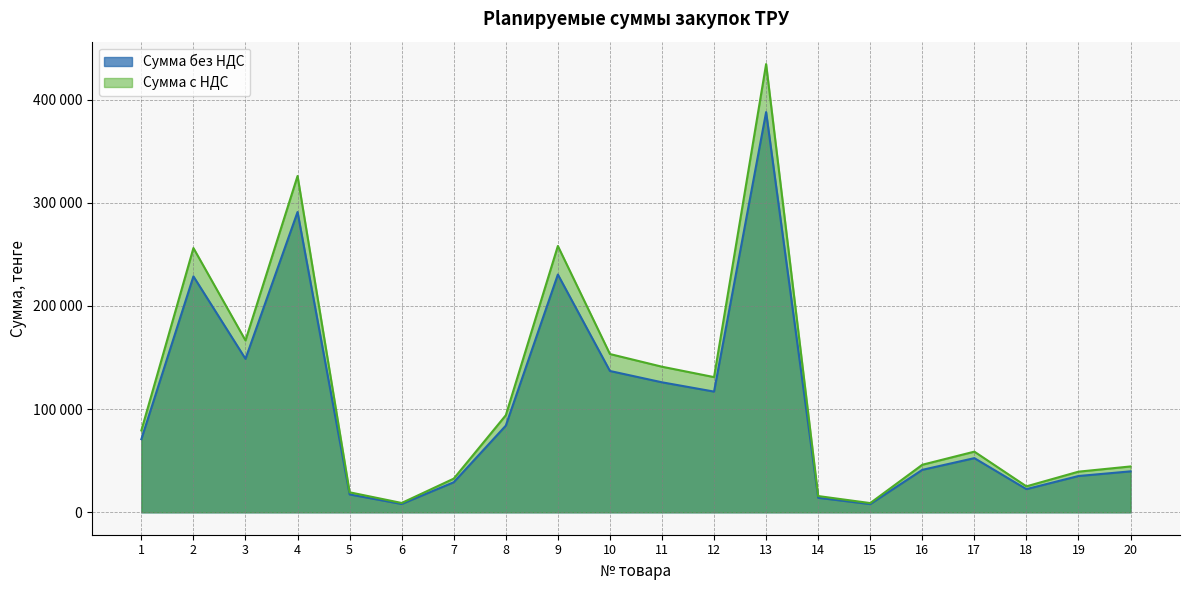

True or false: Сумма без НДС has a value of 17325.0 at 5.

True